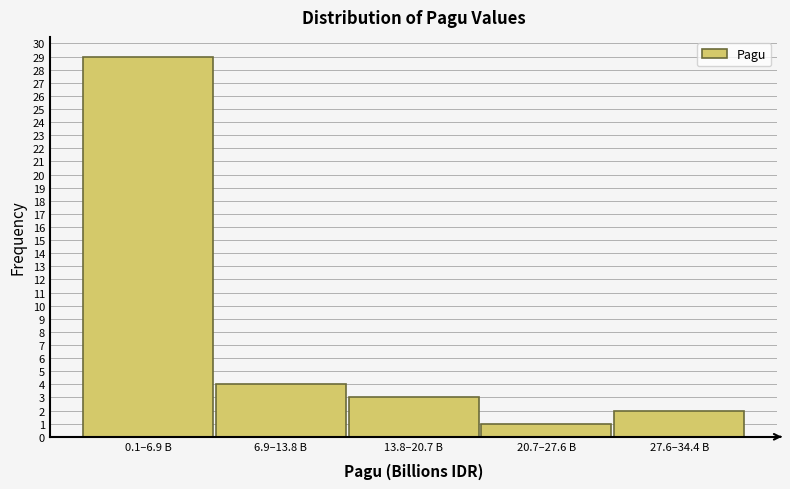

Reading left to right, extract all data points from this chart.

29	4	3	1	2